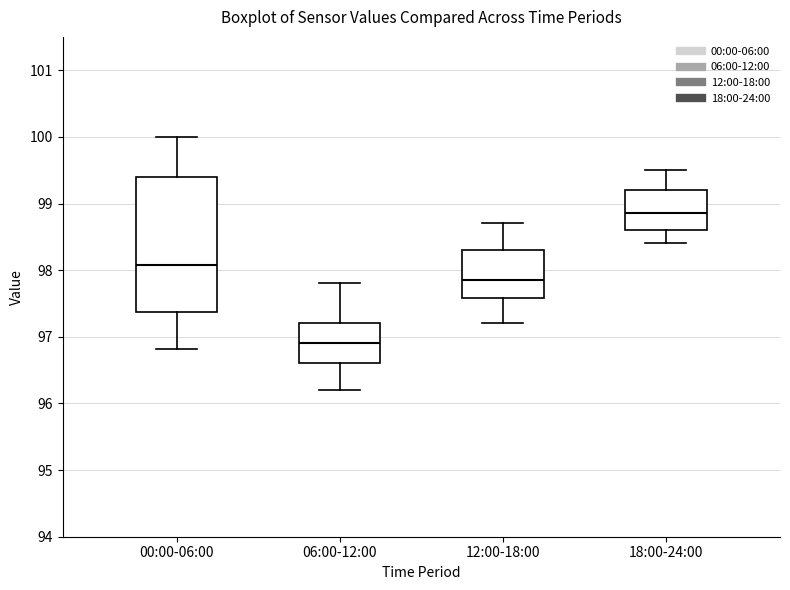

Reading left to right, read every box against the y-axis: the position of its median line, the range the box covers, and the ends of its whiskers. The values are not printed on the chart, so give them approximately, as read against the axis.

00:00-06:00: median 98.1, box 97.4 to 99.4, whiskers 96.8 to 100.0
06:00-12:00: median 96.9, box 96.6 to 97.2, whiskers 96.2 to 97.8
12:00-18:00: median 97.9, box 97.6 to 98.3, whiskers 97.2 to 98.7
18:00-24:00: median 98.9, box 98.6 to 99.2, whiskers 98.4 to 99.5